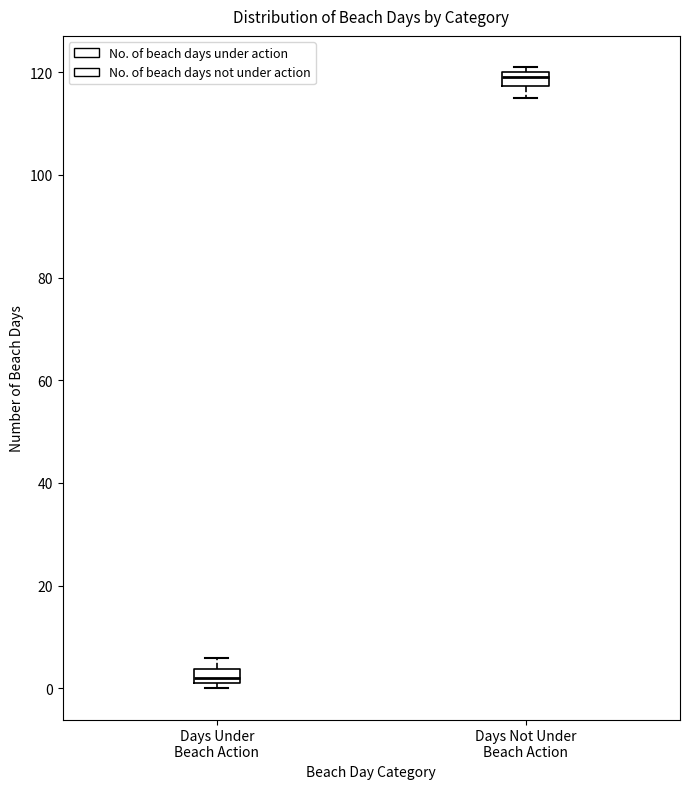

Which box's median line is the highest?

Days Not Under Beach Action